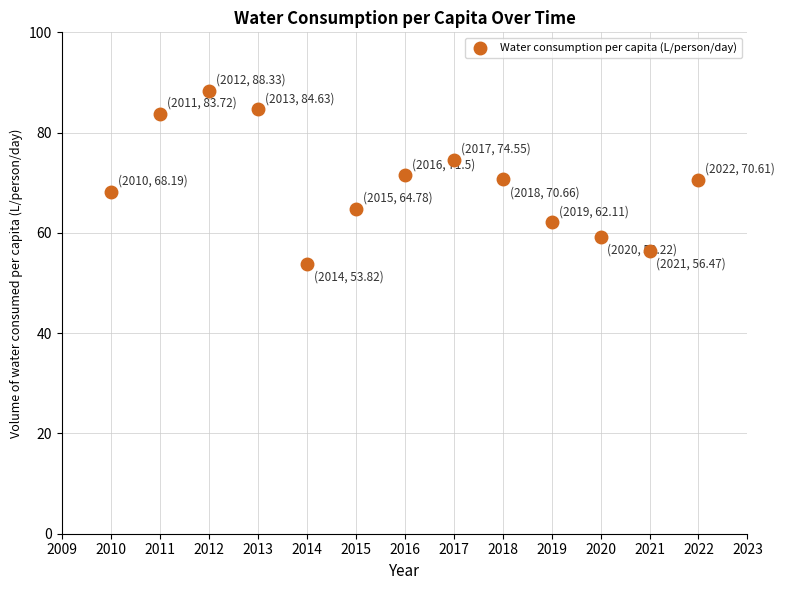

What is the range of Y values (max minus min)?

34.5